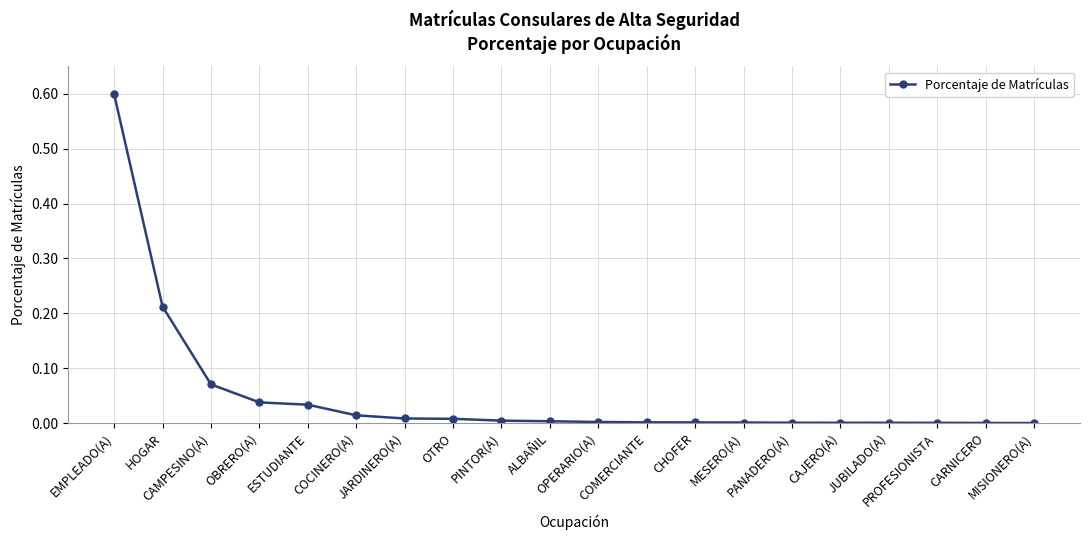

What is the greatest value displayed?

0.6